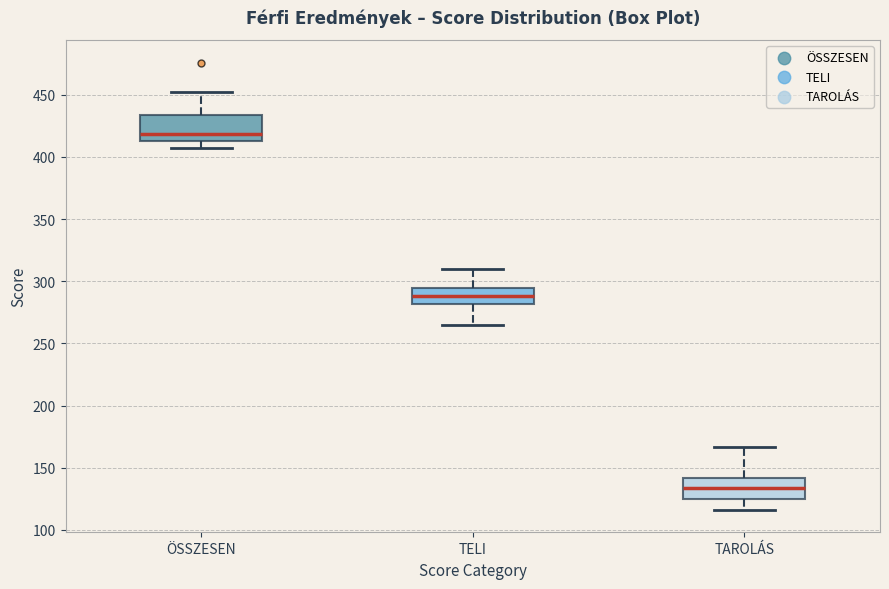

Reading left to right, read every box against the y-axis: the position of its median line, the range the box covers, and the ends of its whiskers. The values are not printed on the chart, so give them approximately, as read against the axis.

ÖSSZESEN: median 420, box 415 to 435, whiskers 405 to 450
TELI: median 290, box 280 to 295, whiskers 265 to 310
TAROLÁS: median 135, box 125 to 140, whiskers 115 to 165